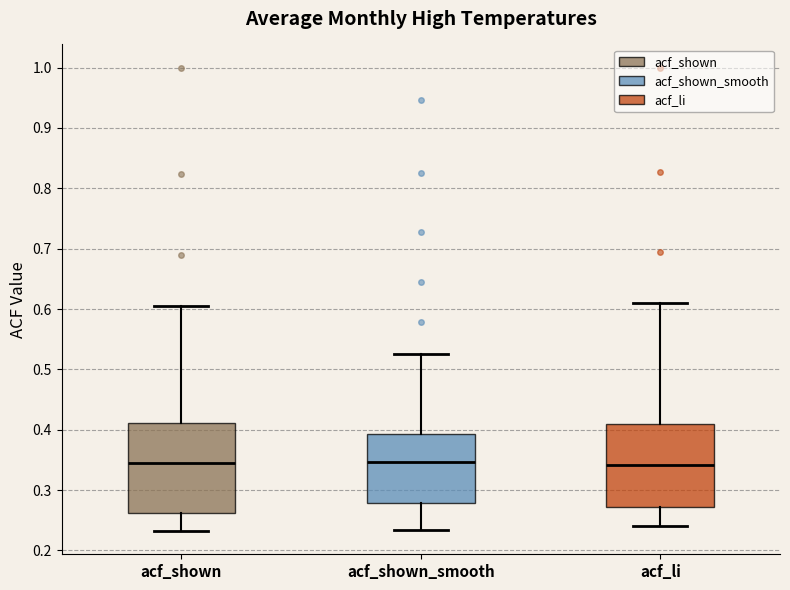

Which box is the tallest, from its lower edge to its upper edge?

acf_shown